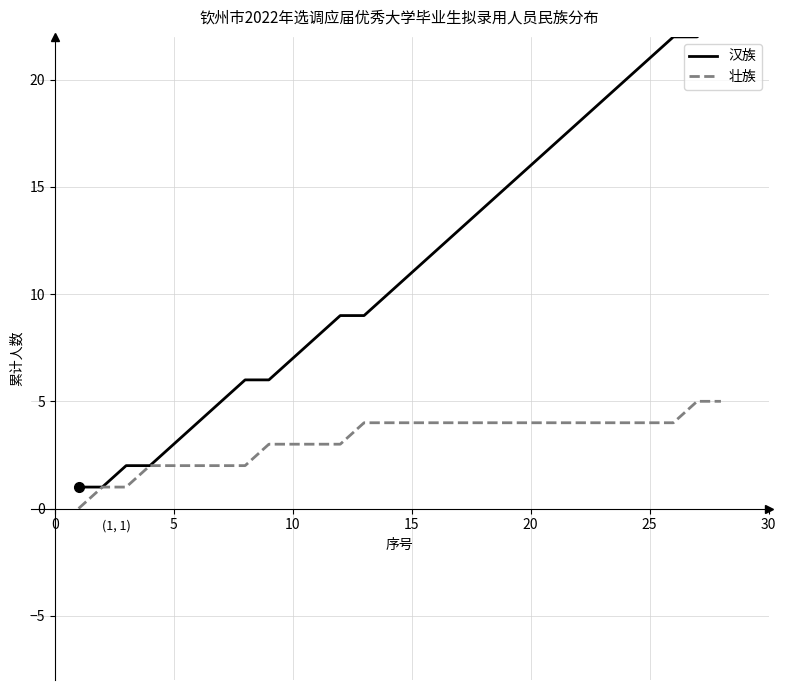

How many lines are shown in the chart?

2